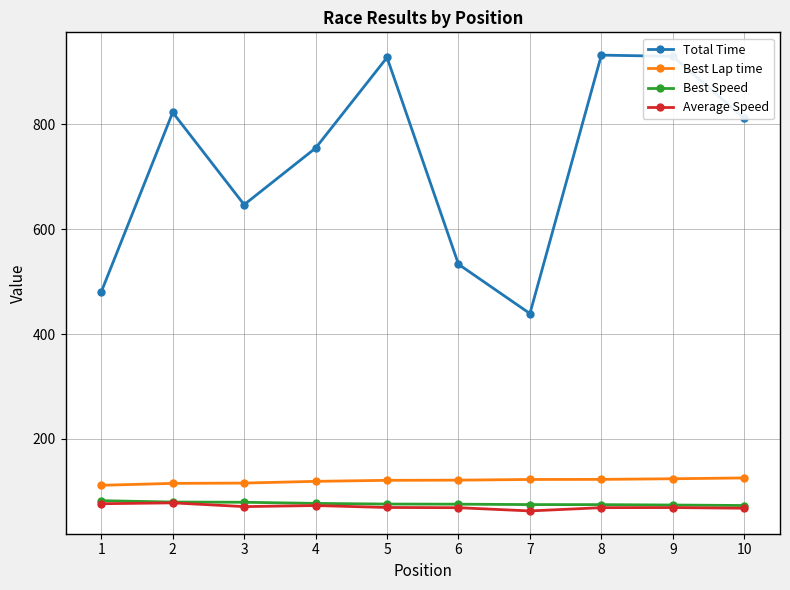

True or false: Best Speed and Total Time intersect in this chart.

False